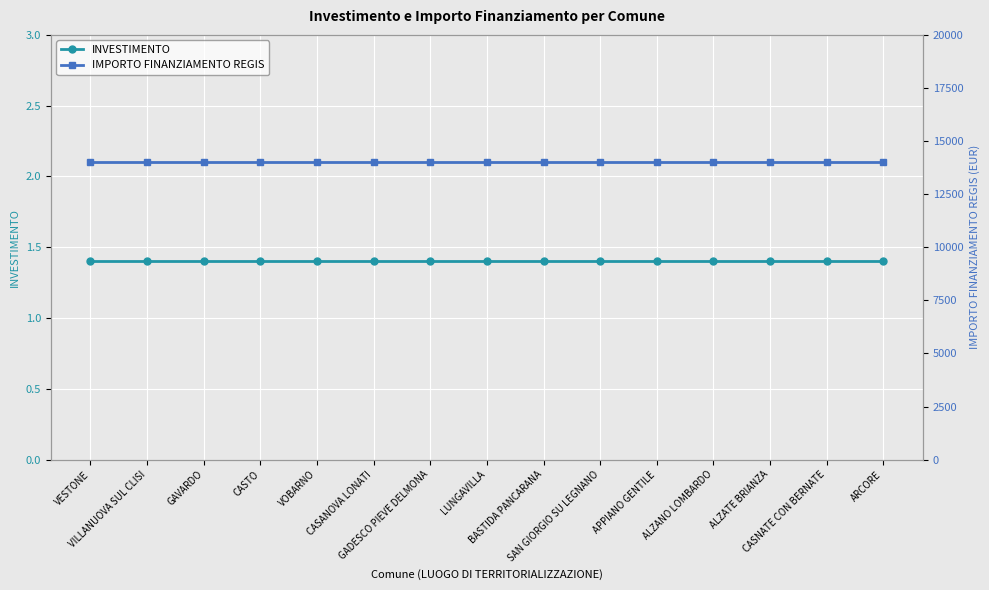

What is the label of the 8th point from the right?

LUNGAVILLA